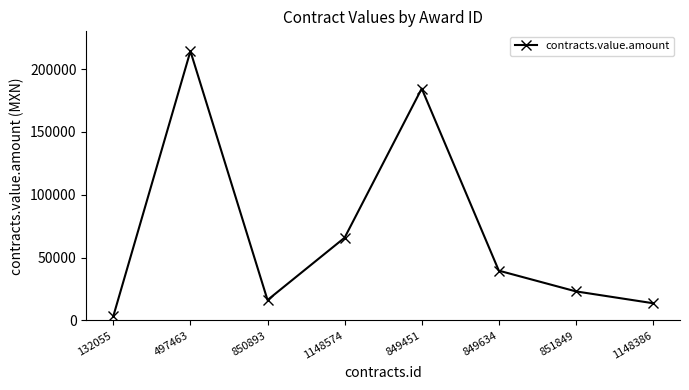

How many interior local valleys (lower than both neighbors) does the data have?

1